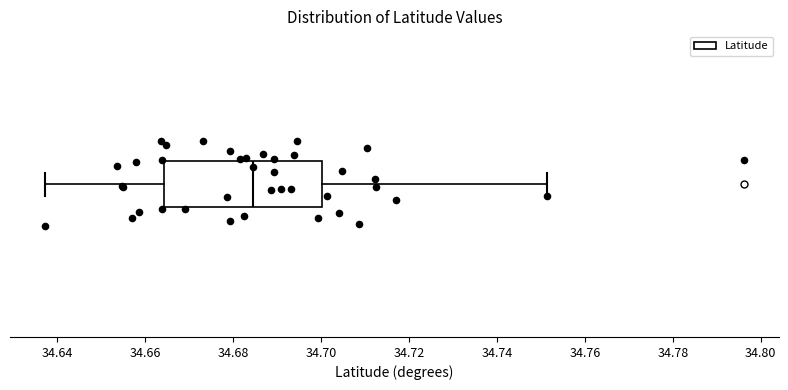

Read this box plot against the x-axis: the position of the median line, the range covered by the box, and the ends of both whiskers. The values are not printed on the chart, so give them approximately, as read against the axis.

median 34.684, box 34.664 to 34.700, whiskers 34.638 to 34.752